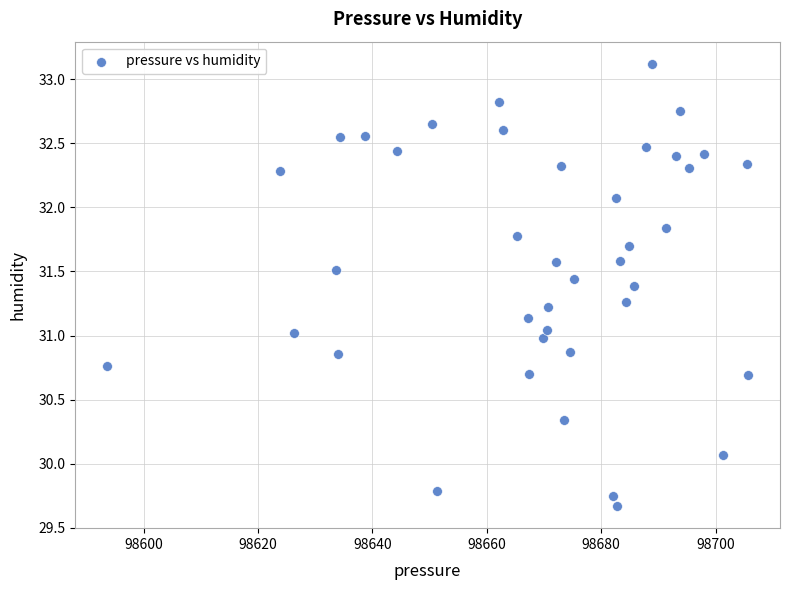

How many data points are displayed?

40